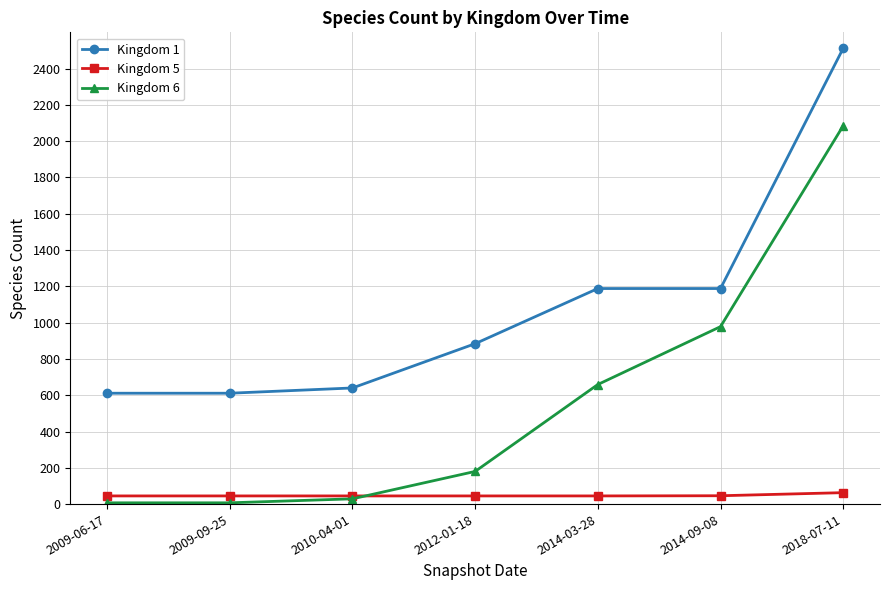

Is it true that Kingdom 1 equals 515 at 2012-01-18?

False